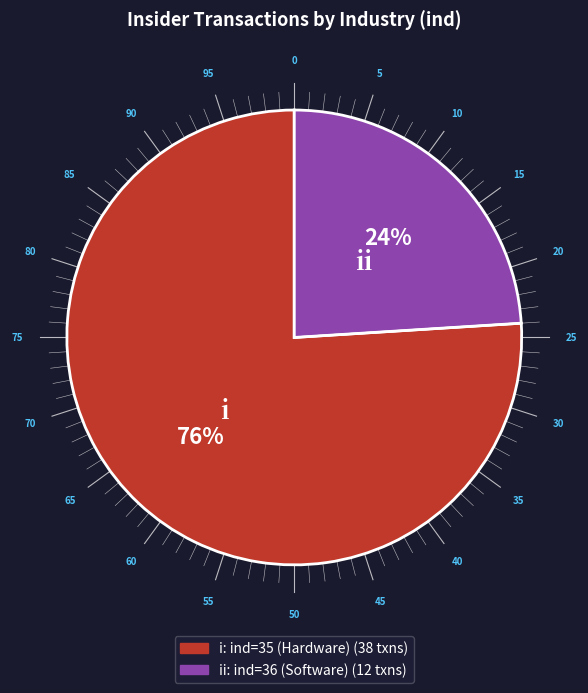

To the nearest percent, what is the average slice percentage?

50%